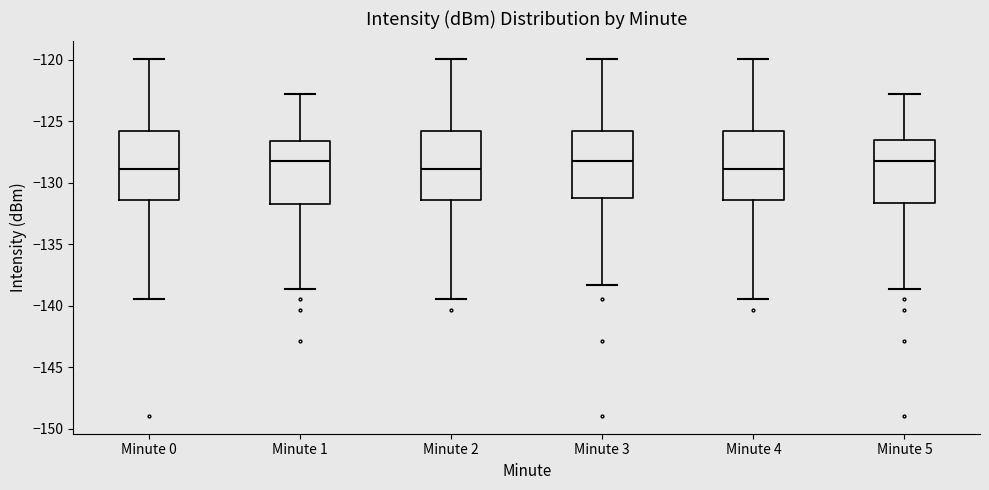

Reading left to right, read every box against the y-axis: the position of its median line, the range the box covers, and the ends of its whiskers. The values are not printed on the chart, so give them approximately, as read against the axis.

Minute 0: median -129.0, box -131.5 to -126.0, whiskers -139.5 to -120.0
Minute 1: median -128.5, box -131.5 to -126.5, whiskers -138.5 to -123.0
Minute 2: median -129.0, box -131.5 to -126.0, whiskers -139.5 to -120.0
Minute 3: median -128.0, box -131.0 to -126.0, whiskers -138.5 to -120.0
Minute 4: median -129.0, box -131.5 to -126.0, whiskers -139.5 to -120.0
Minute 5: median -128.5, box -131.5 to -126.5, whiskers -138.5 to -123.0